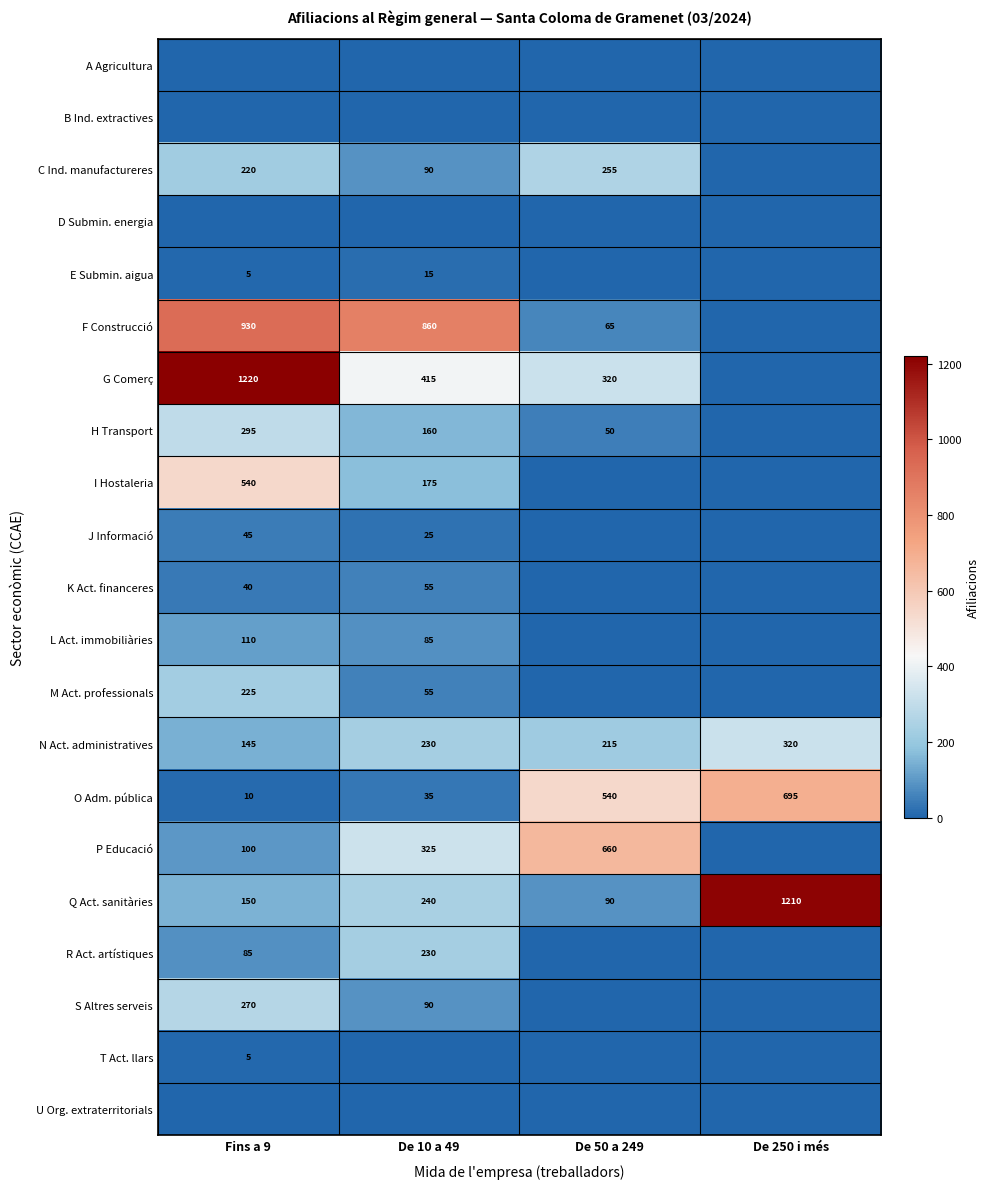

The S Altres serveis series shows 90 at De 10 a 49. True or false?

True